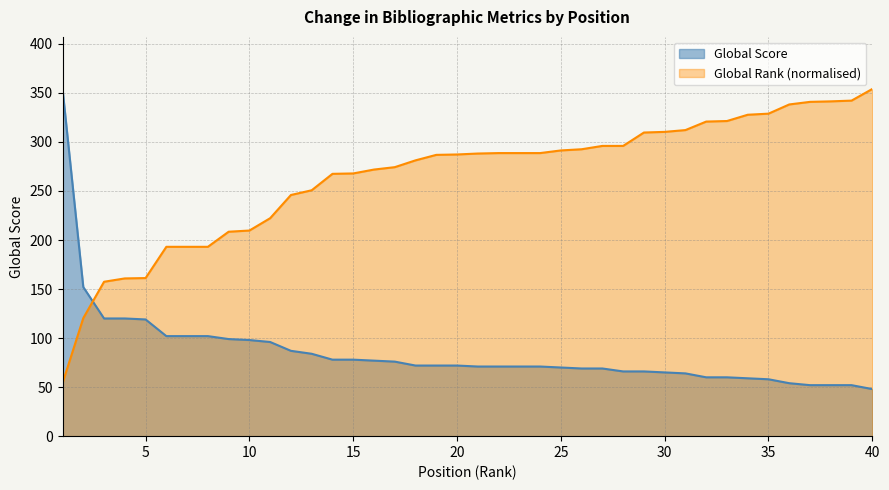

True or false: Global Score and Global Rank cross at least once.

True